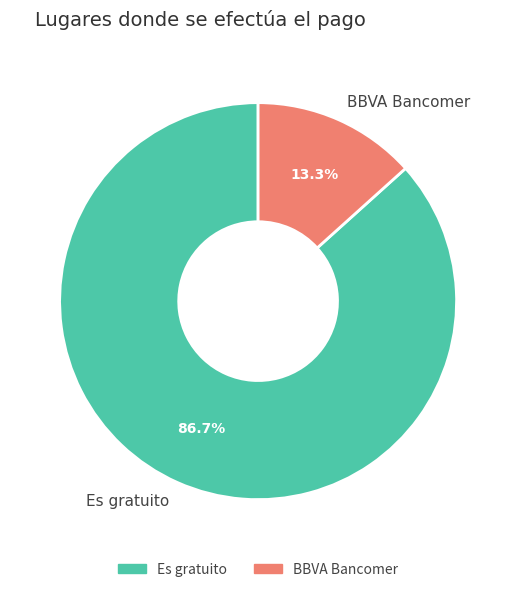

The BBVA Bancomer slice represents 13% of the pie. True or false?

True